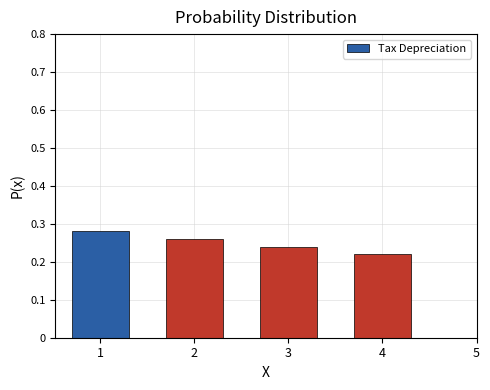

The chart shows a value of 0.4 at 4. True or false?

False